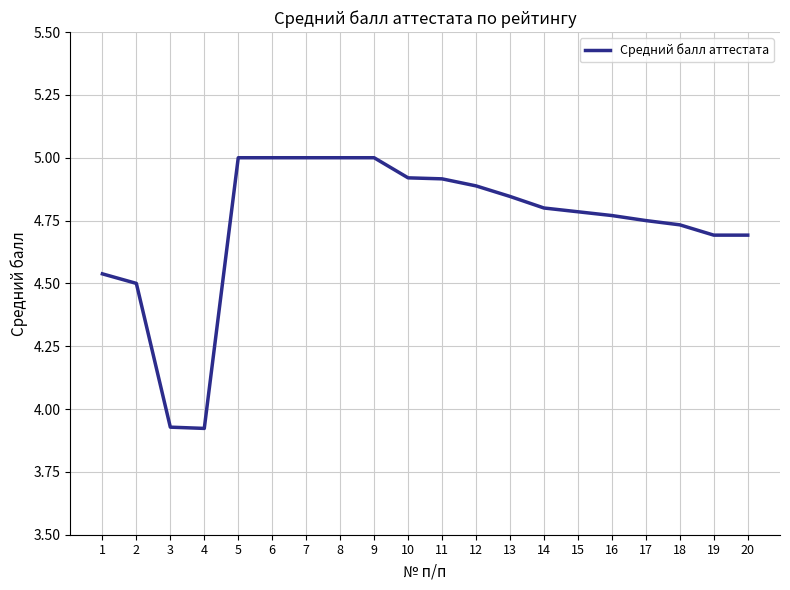

At which label does the data first exceed 4?

1